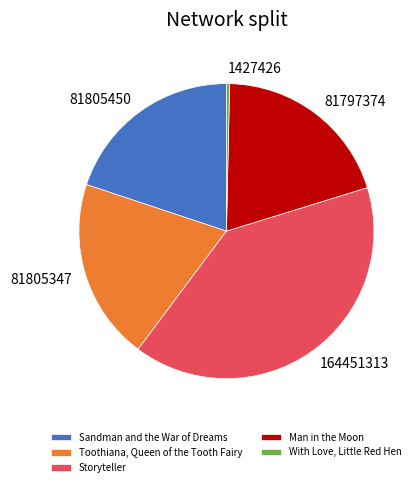

Does Storyteller account for over 50% of the chart?

No